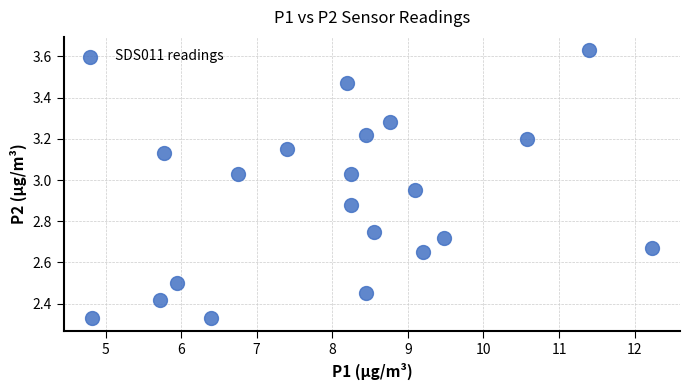

What is the range of X values (max minus min)?

7.4